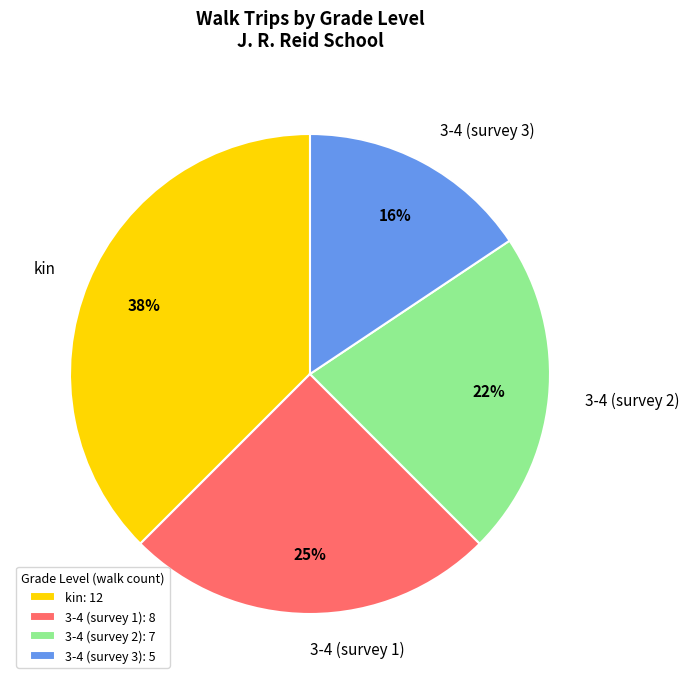

Between 3-4 (survey 3) and 3-4 (survey 1), which is larger?

3-4 (survey 1)